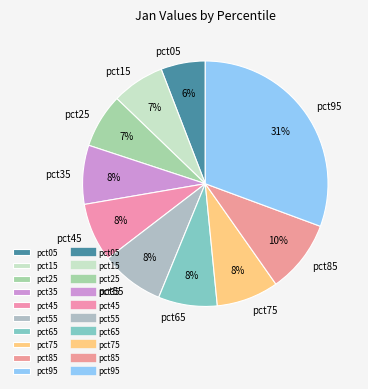

True or false: pct25 accounts for 1% of the total.

False